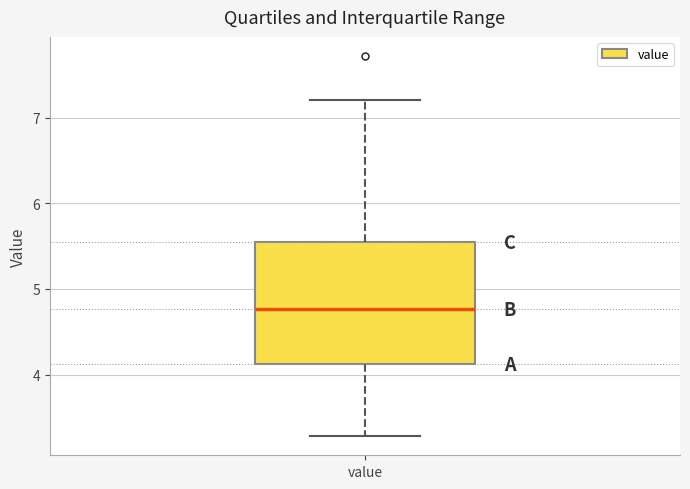

Transcribe this box plot: give where the median line is, the range the box spans, and where the two whiskers end, as read against the y-axis. The values are not printed on the chart, so give them approximately, as read against the axis.

median 4.8, box 4.1 to 5.5, whiskers 3.3 to 7.2